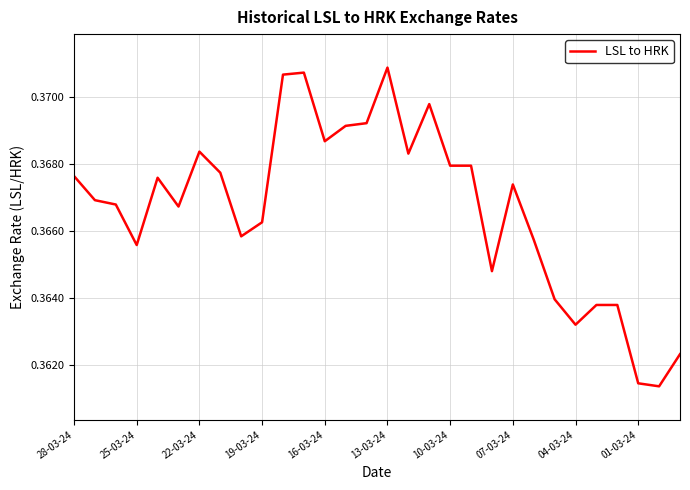

How many interior local peaks (higher than both neighbors) does the data have?

6